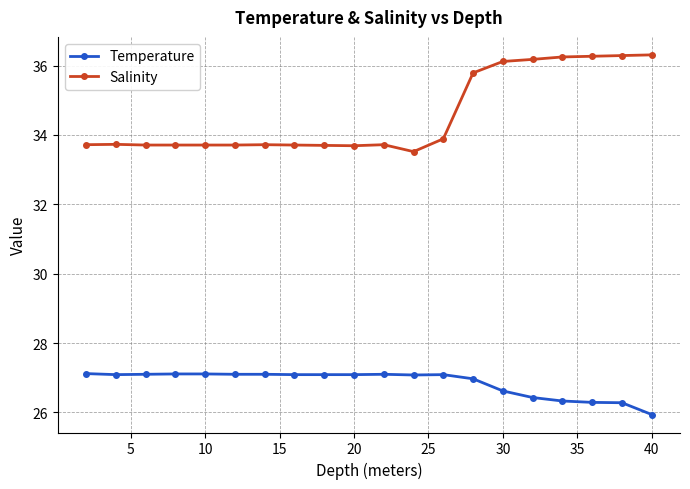

True or false: Salinity has more than 0 points higher than both neighbors.

True